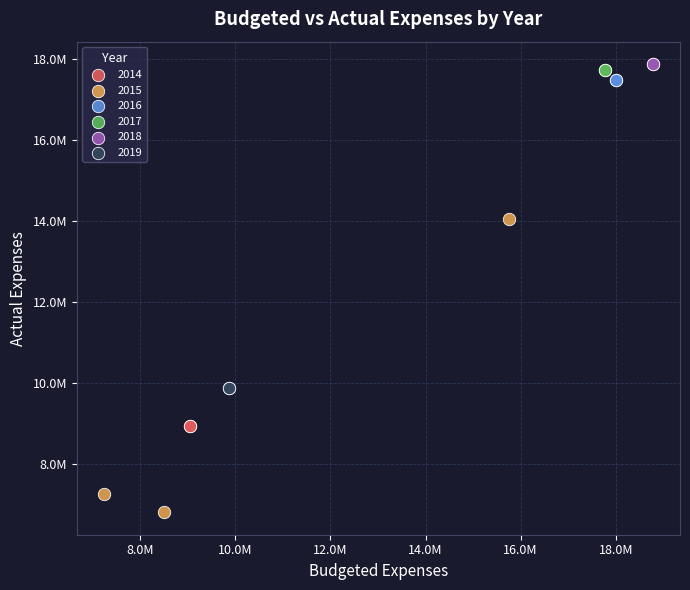

What are all the series names shown in the legend?

2014, 2015, 2016, 2017, 2018, 2019